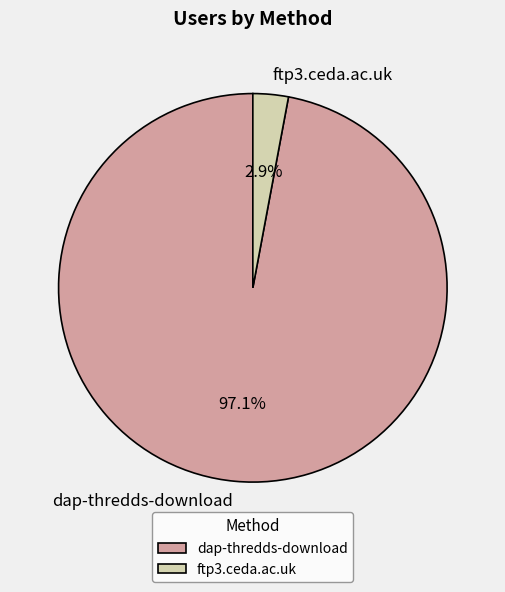

Which has a higher value, ftp3.ceda.ac.uk or dap-thredds-download?

dap-thredds-download